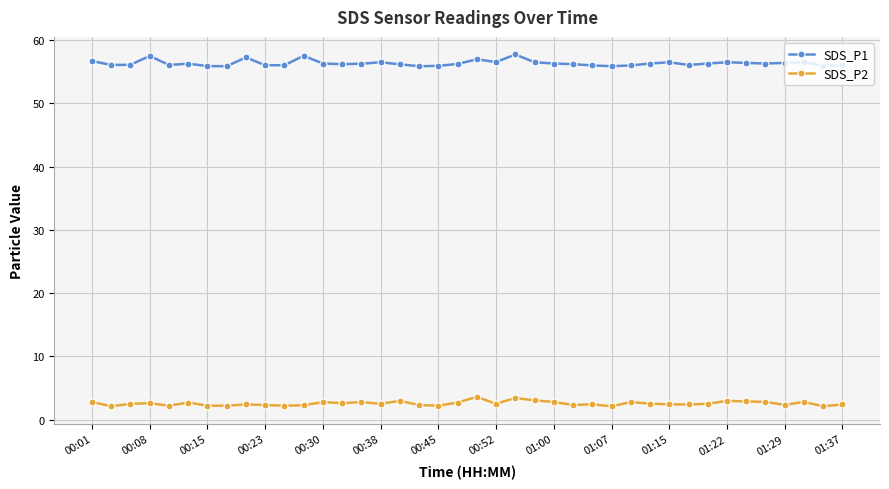

What is the minimum value for SDS_P1?

55.9